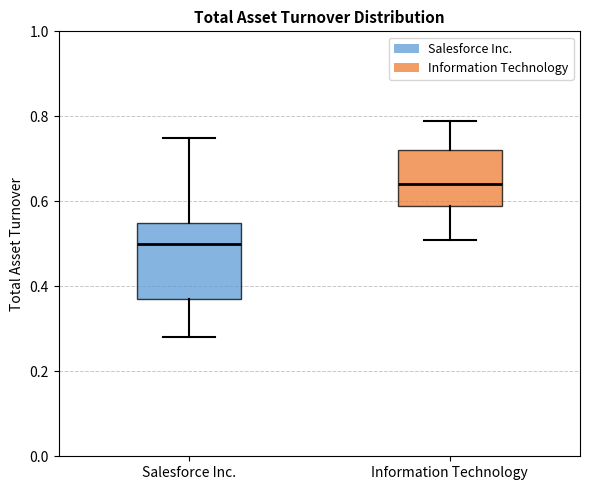

Where does the upper whisker of the box for Salesforce Inc. end on the y-axis? The values are not printed on the chart, so give them approximately, as read against the axis.

0.76